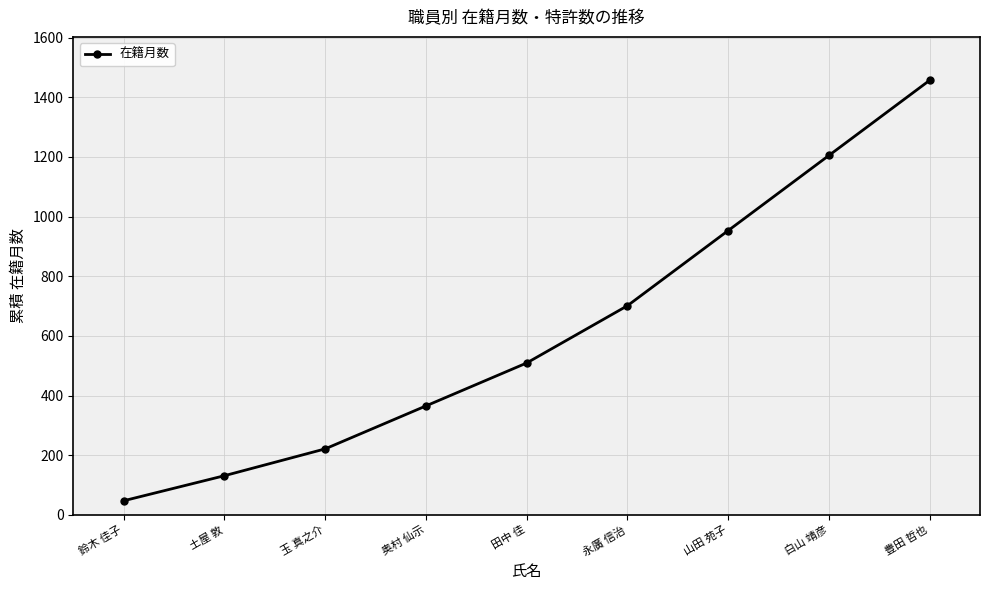

Reading left to right, list all the values displayed in this chart.

47	131	221	365	509	701	953	1205	1457